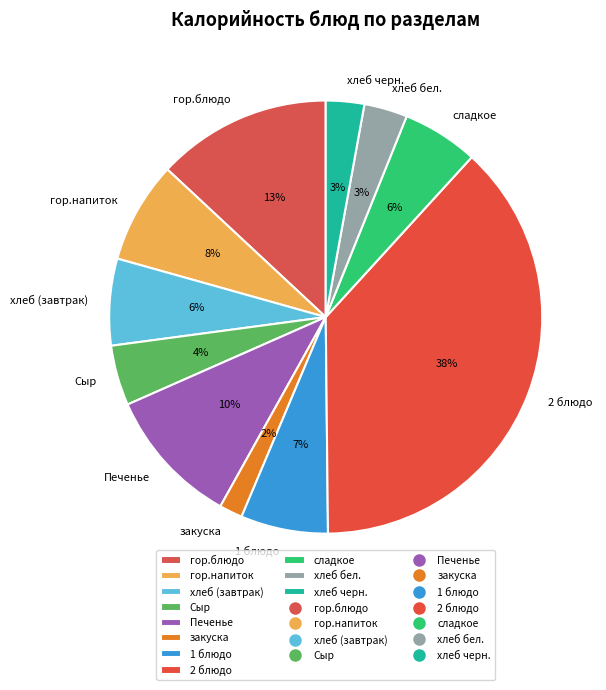

To the nearest percent, what portion does гор.напиток represent?

8%